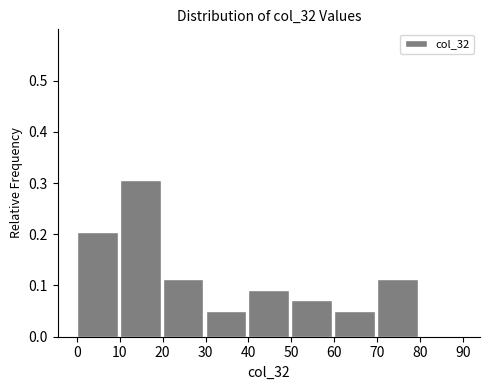

Over which range of the x-axis is the bar tallest?

10 to 20